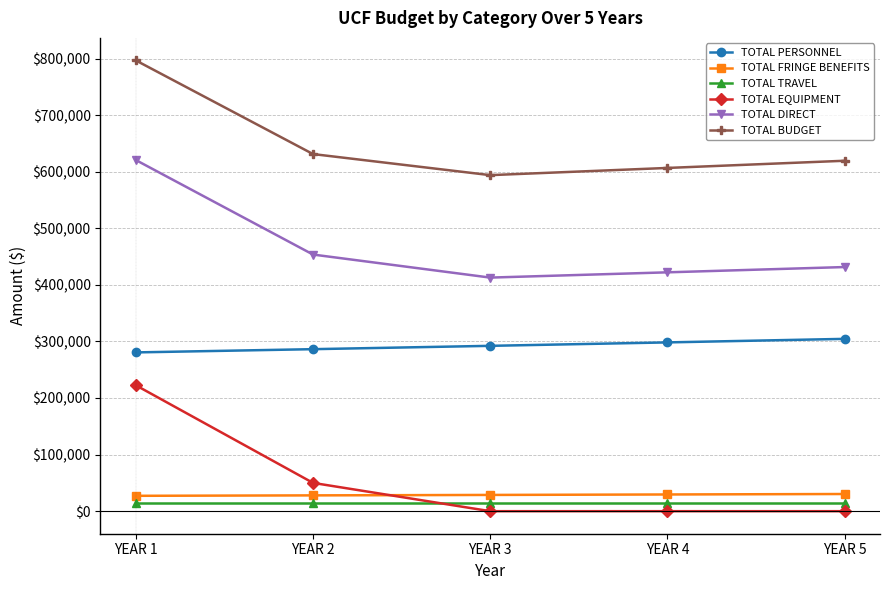

Rank the series by their maximum value, from highest to lowest.

TOTAL BUDGET, TOTAL DIRECT, TOTAL PERSONNEL, TOTAL EQUIPMENT, TOTAL FRINGE BENEFITS, TOTAL TRAVEL